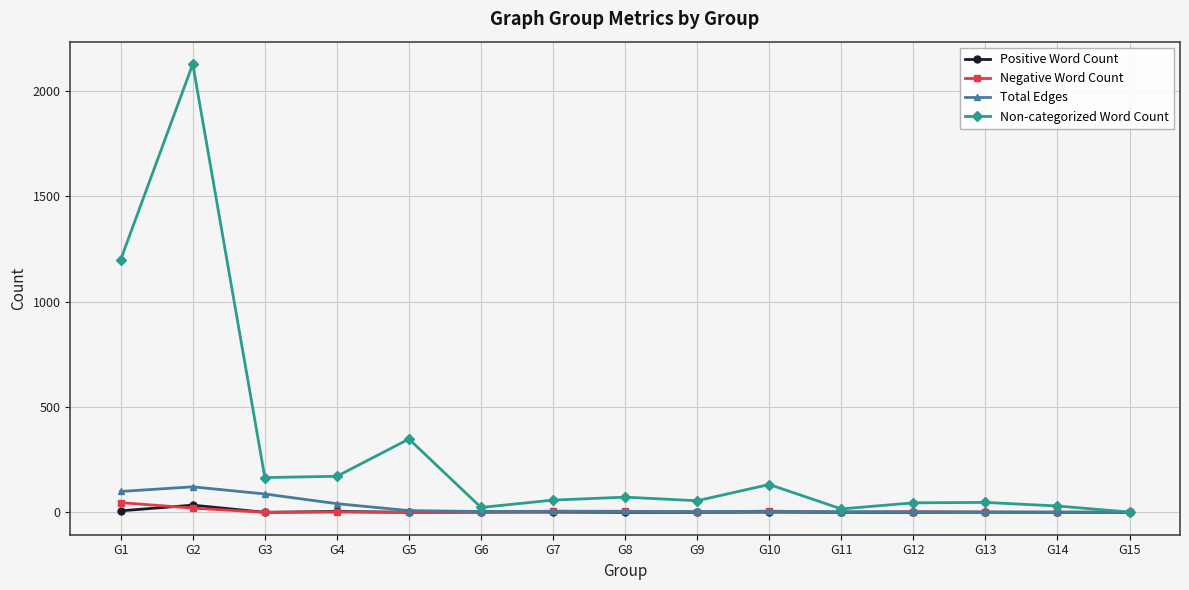

The value of Total Edges at G1 is 178. True or false?

False